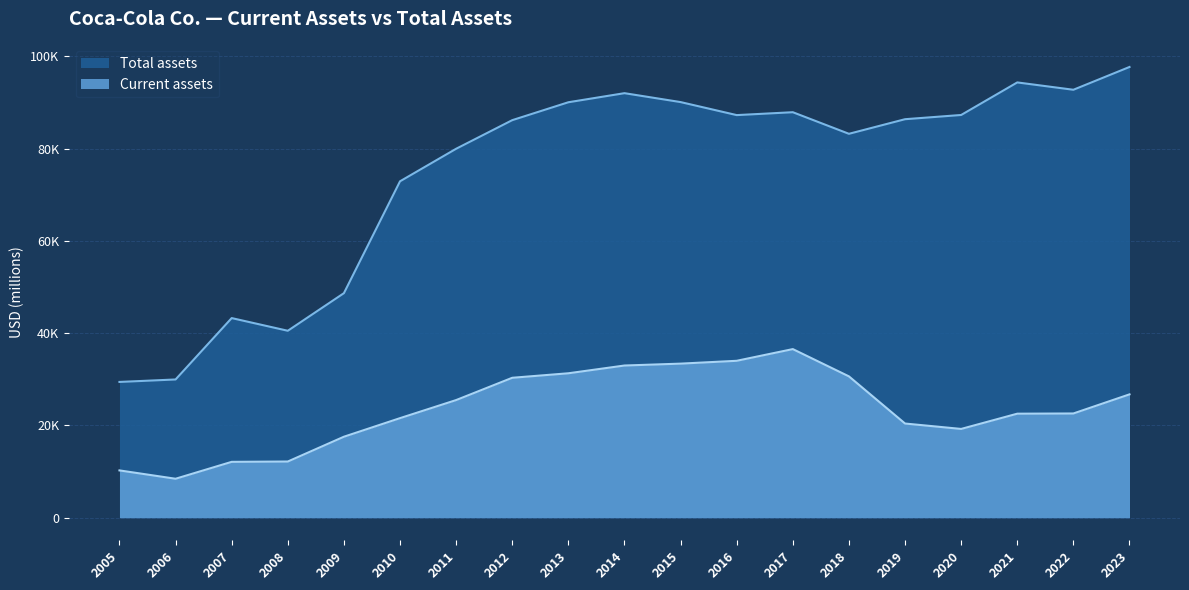

At which category does Total assets reach its first local valley?

2008